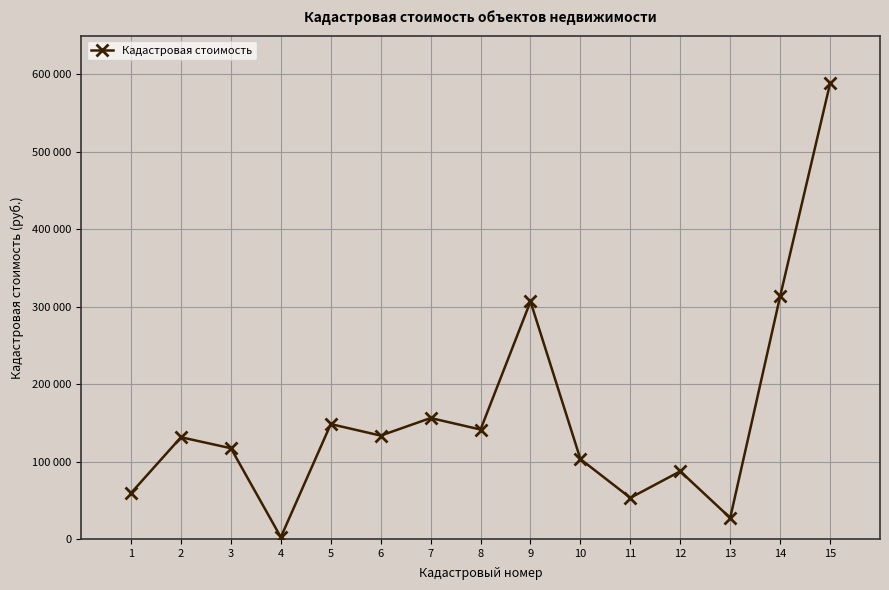

Rank the categories by value from lowest to highest.

4, 13, 11, 1, 12, 10, 3, 2, 6, 8, 5, 7, 9, 14, 15